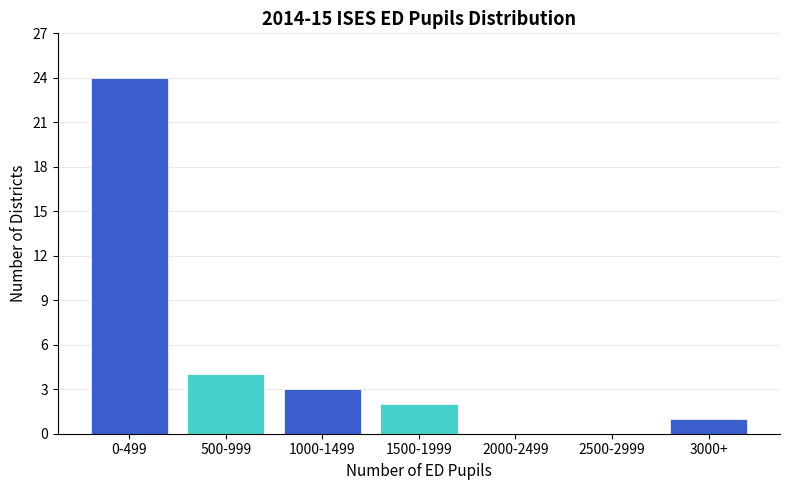

Reading left to right, what are all the values shown in this chart?

0-499=24	500-999=4	1000-1499=3	1500-1999=2	2000-2499=0	2500-2999=0	3000+=1